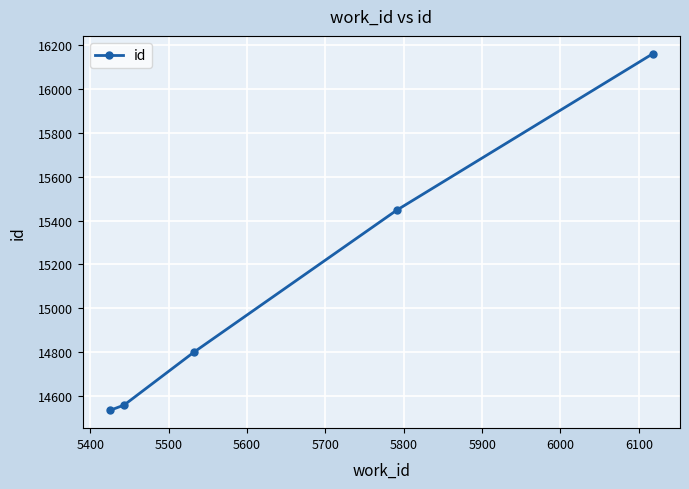

What is the sum of all values?

75499